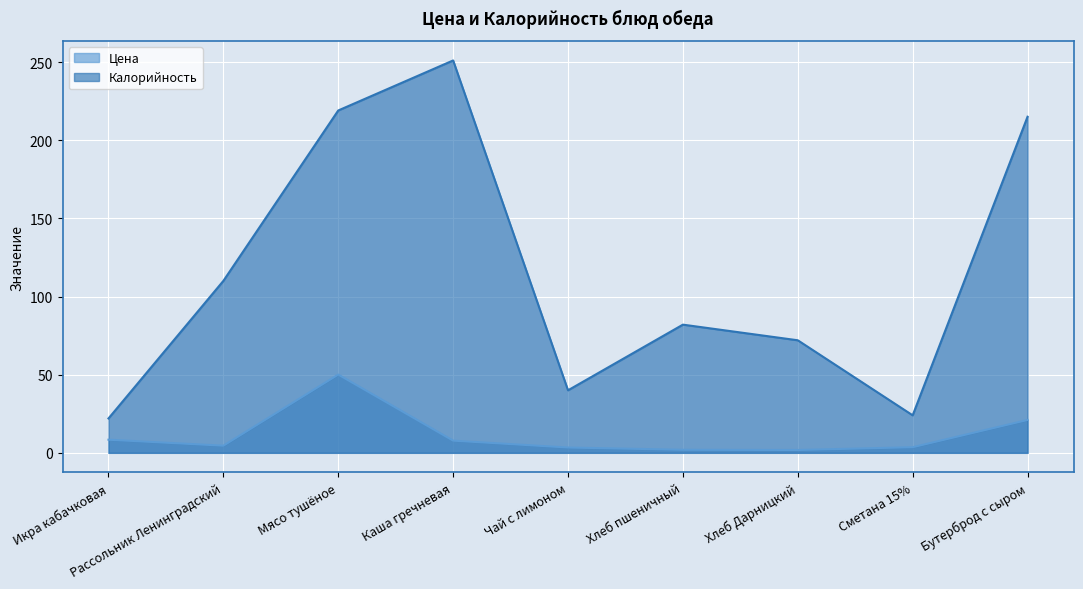

Rank the categories by Цена value from highest to lowest.

Мясо тушёное, Бутерброд с сыром, Икра кабачковая, Каша гречневая, Рассольник Ленинградский, Сметана 15%, Чай с лимоном, Хлеб пшеничный, Хлеб Дарницкий